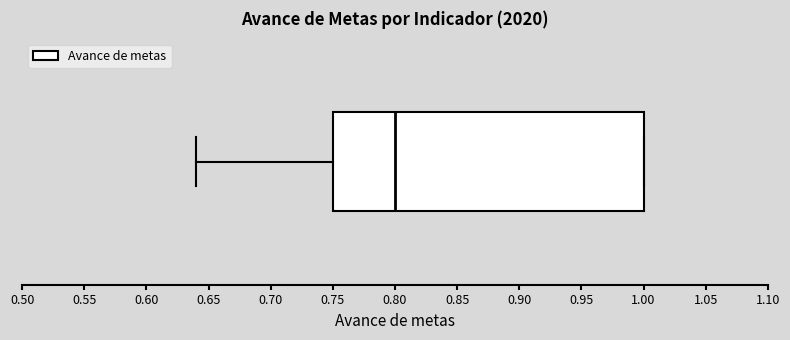

Read this box plot against the x-axis: the position of the median line, the range covered by the box, and the ends of both whiskers. The values are not printed on the chart, so give them approximately, as read against the axis.

median 0.80, box 0.75 to 1.00, whiskers 0.64 to 1.00